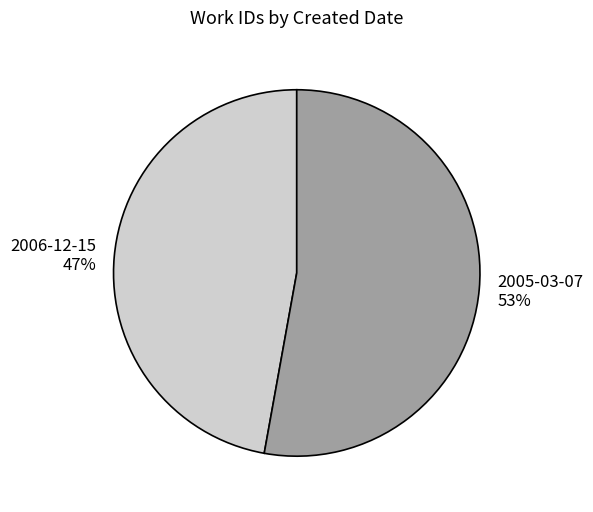

Does any single category account for the majority?

Yes